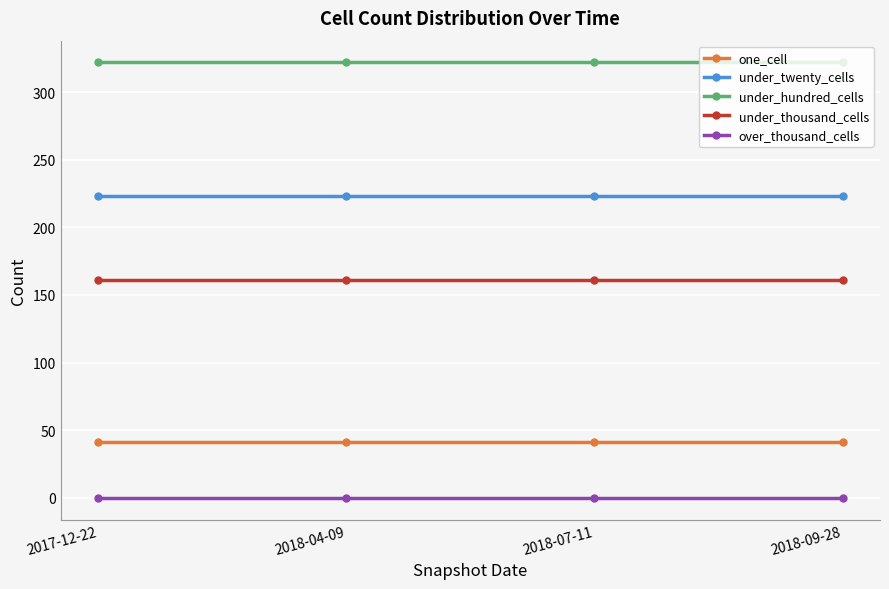

How many series are shown in this chart?

5